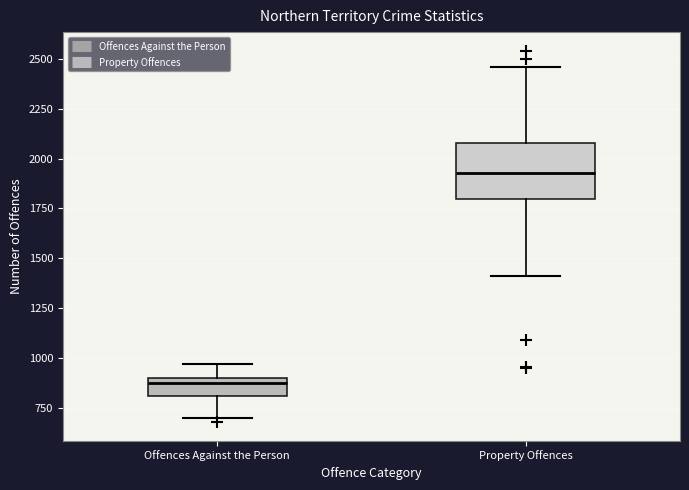

Reading left to right, transcribe this box plot: for each box, give where its median line is, the range the box spans, and where its two whiskers end, as read against the y-axis. The values are not printed on the chart, so give them approximately, as read against the axis.

Offences Against the Person: median 900 (just below the box's upper edge), box 800 to 900, whiskers 700 to 950
Property Offences: median 1950, box 1800 to 2100, whiskers 1400 to 2450